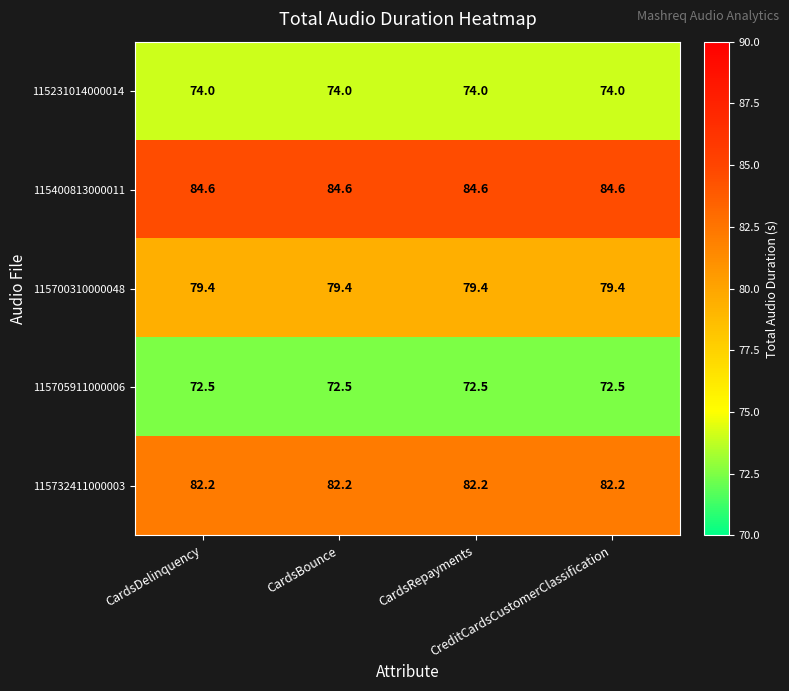

At how many categories does at least one series exceed 81?

4